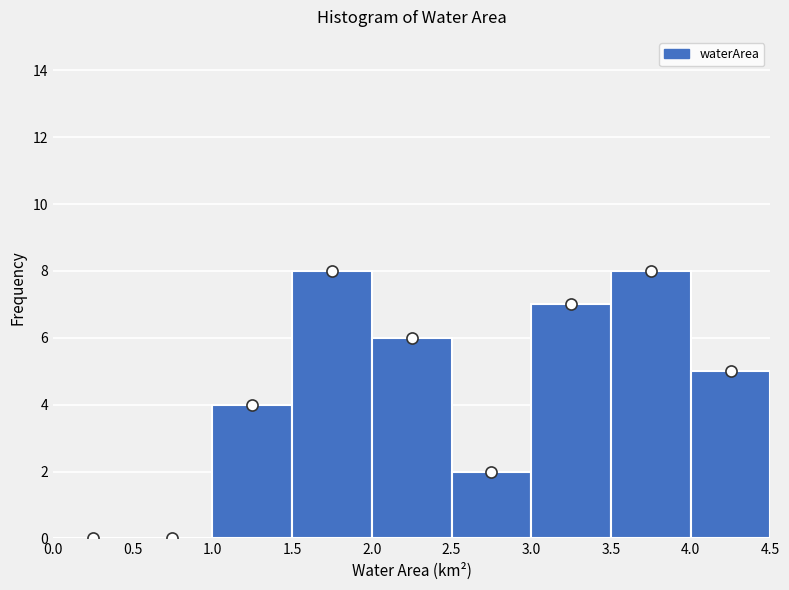

Reading left to right, list every bar in this chart as the range it spans on the x-axis followed by its height. The values are not printed on the chart, so give them approximately, as read against the axis.

0.0 to 0.5: 0
0.5 to 1.0: 0
1.0 to 1.5: 4
1.5 to 2.0: 8
2.0 to 2.5: 6
2.5 to 3.0: 2
3.0 to 3.5: 7
3.5 to 4.0: 8
4.0 to 4.5: 5